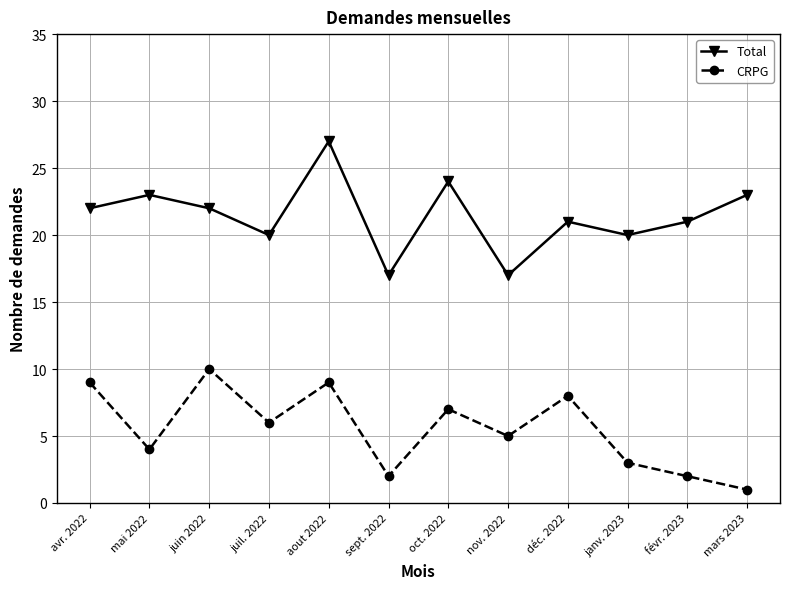

True or false: CRPG and Total cross at least once.

False